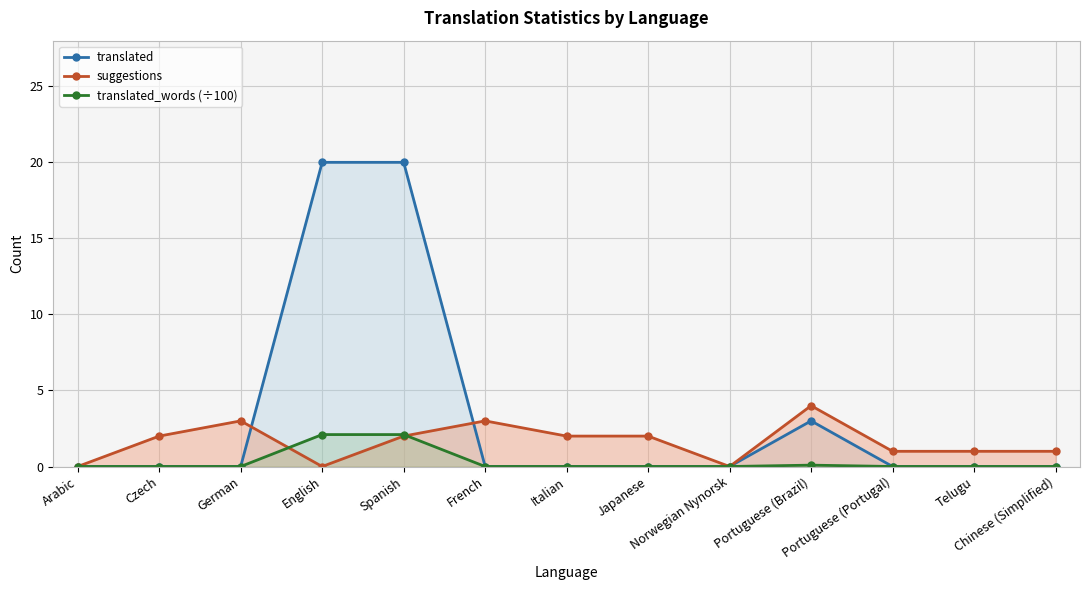

Which series changed the most between Arabic and German?

suggestions